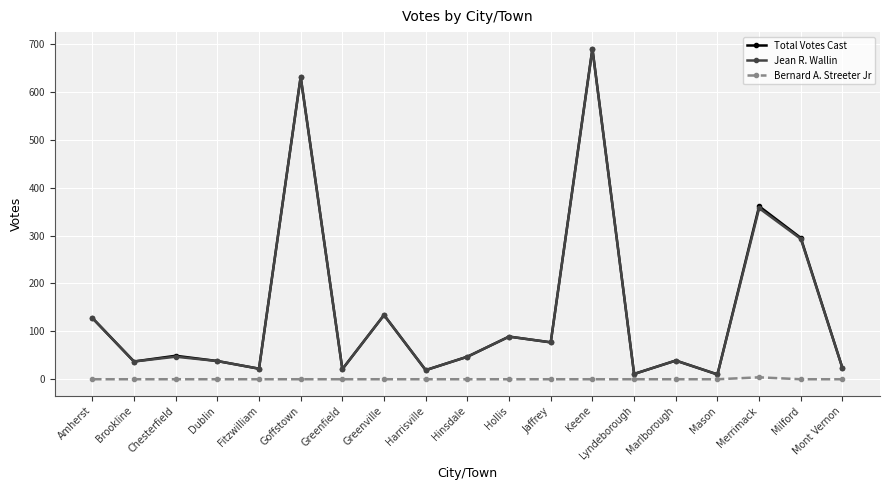

Count the number of categories in the chart.

19